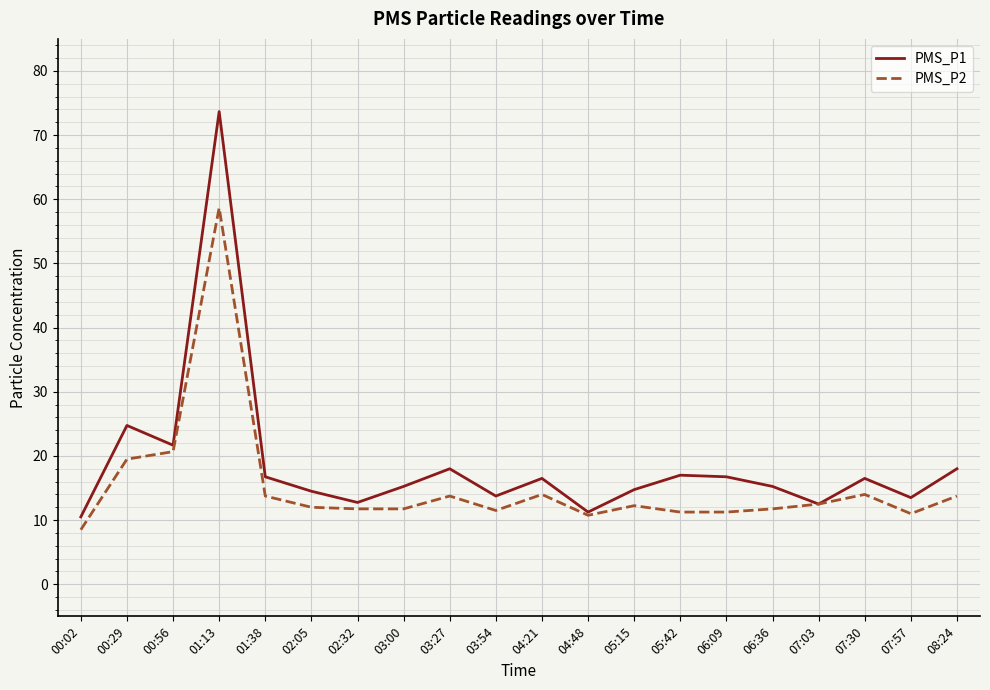

Which series has the largest range (max minus min)?

PMS_P1